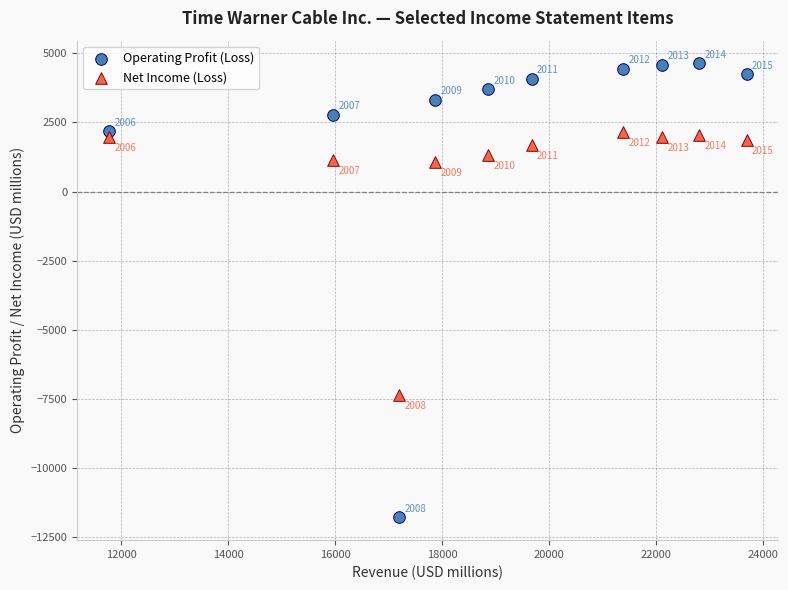

Which series has the widest spread of Y values?

Operating Profit (Loss)